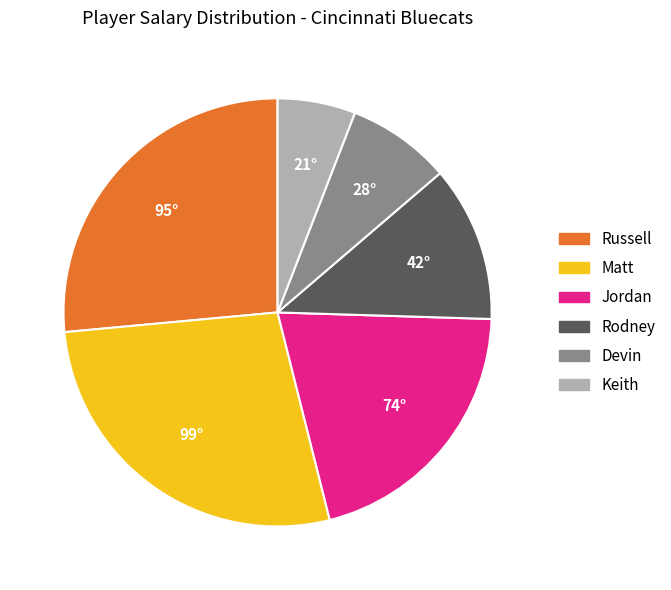

What is the largest slice in the pie chart?

Matt